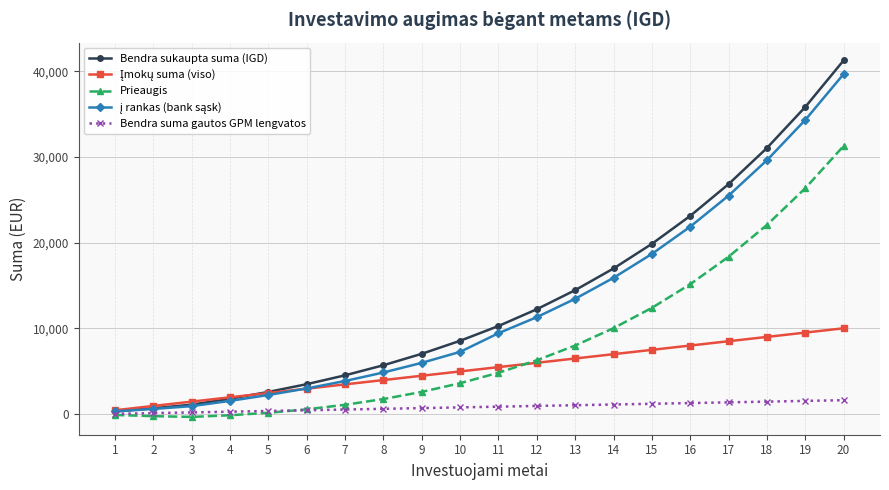

At which category is the sum across all series the highest?

20